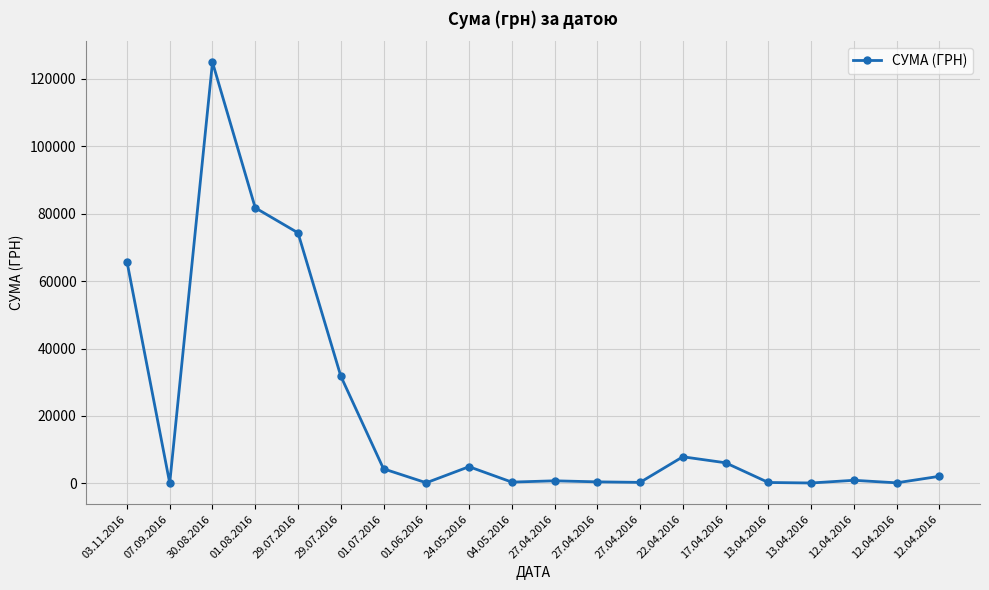

List the labels in order of value, smallest first.

07.09.2016, 13.04.2016, 12.04.2016, 01.06.2016, 13.04.2016, 27.04.2016, 04.05.2016, 27.04.2016, 27.04.2016, 12.04.2016, 12.04.2016, 01.07.2016, 24.05.2016, 17.04.2016, 22.04.2016, 29.07.2016, 03.11.2016, 29.07.2016, 01.08.2016, 30.08.2016